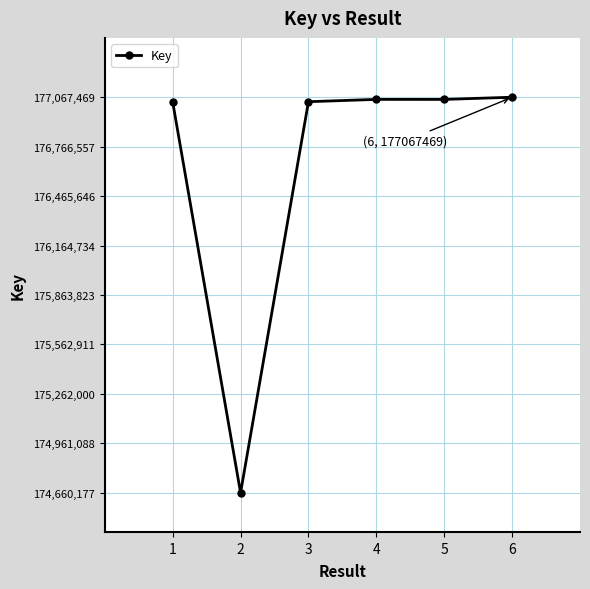

Read the value at 4, to the nearest 10.

177054260